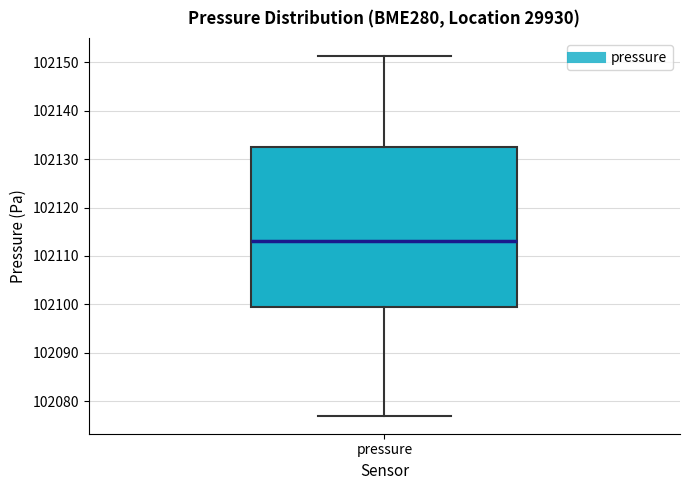

Where does the upper whisker of the box for pressure end on the y-axis? The values are not printed on the chart, so give them approximately, as read against the axis.

102151